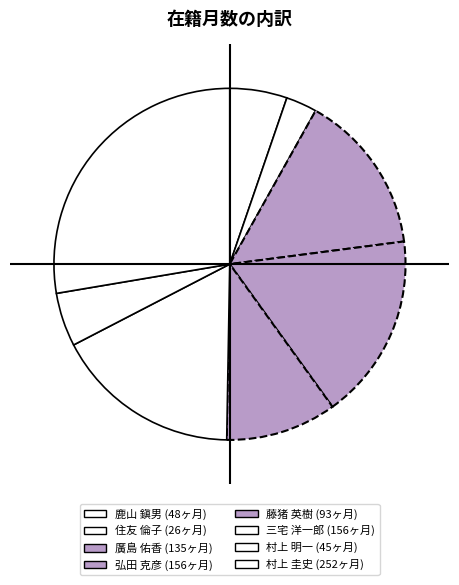

Approximately how many times larger is the value at 村上 明一 compared to 廣島 佑香?

0.3